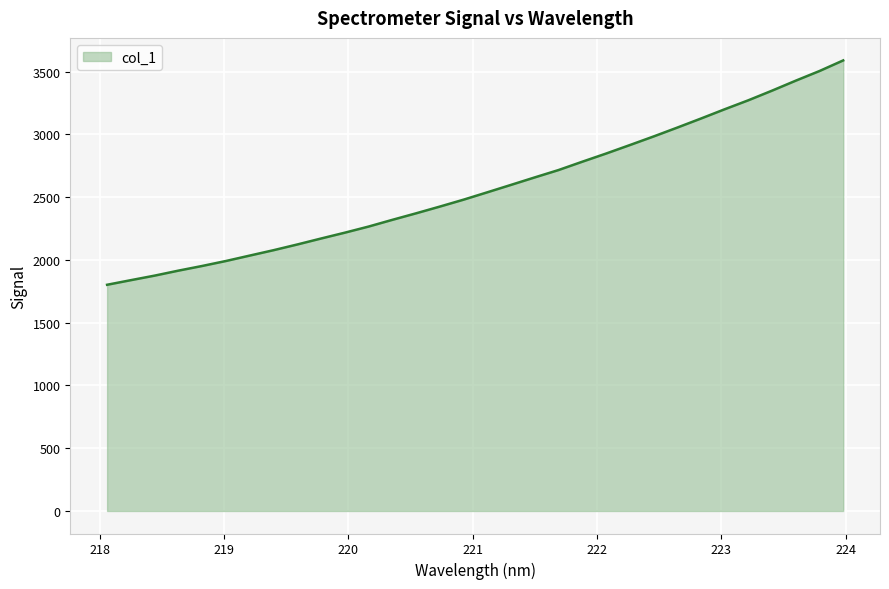

What is the difference between the maximum and minimum values?

1786.8